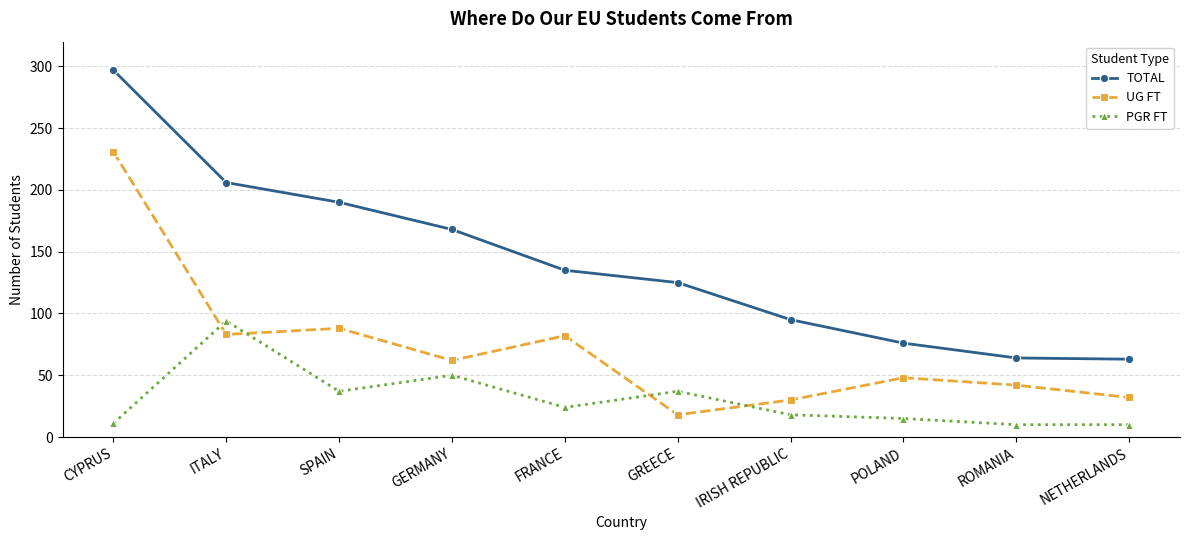

True or false: UG FT and TOTAL intersect in this chart.

False